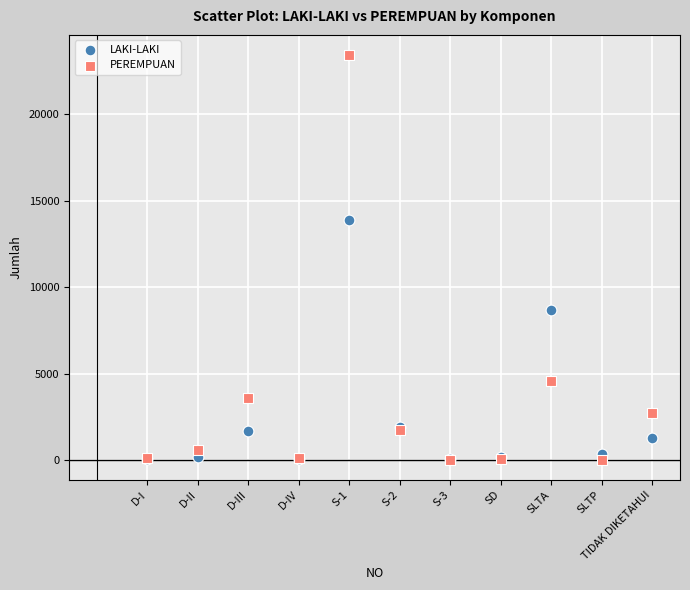

In the LAKI-LAKI series, what Y value is closest to 6950?

8675